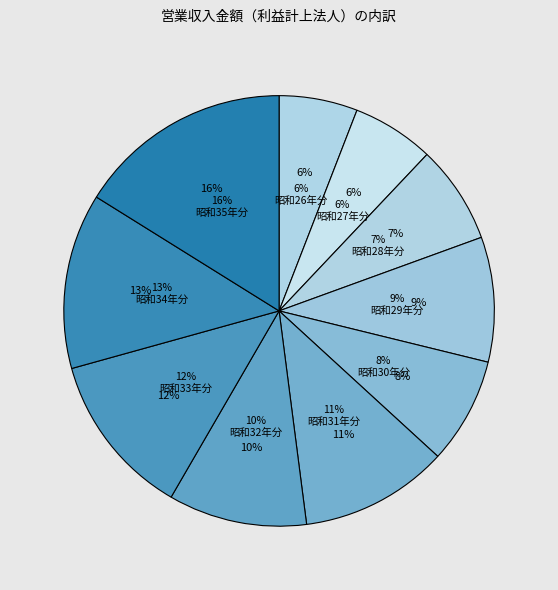

Is there any slice that represents more than half of the pie?

No